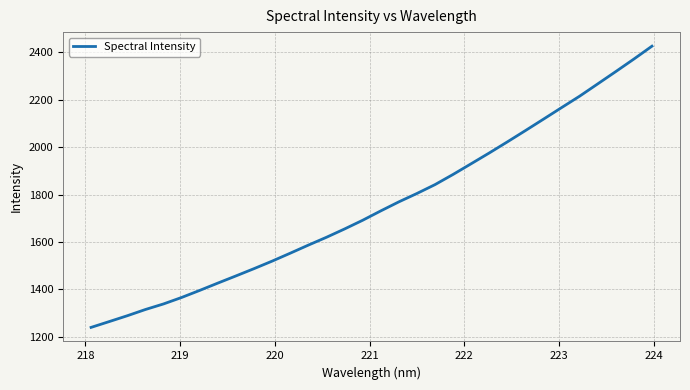

Reading right to left, transcribe all the data shown in this chart.

2426.0	2371.7	2318.9	2266.9	2215.1	2166.8	2118.1	2069.8	2022.1	1975.4	1930.0	1884.8	1841.8	1804.4	1769.0	1730.9	1691.4	1654.7	1619.6	1586.6	1552.5	1519.1	1487.3	1456.6	1426.3	1395.5	1365.6	1338.4	1314.8	1288.6	1263.8	1239.4